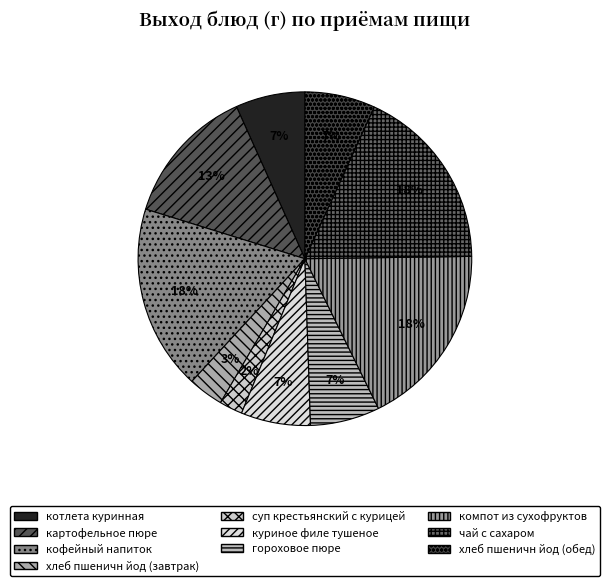

What is the change in value from хлеб пшеничн йод (завтрак) to компот из сухофруктов?

+162